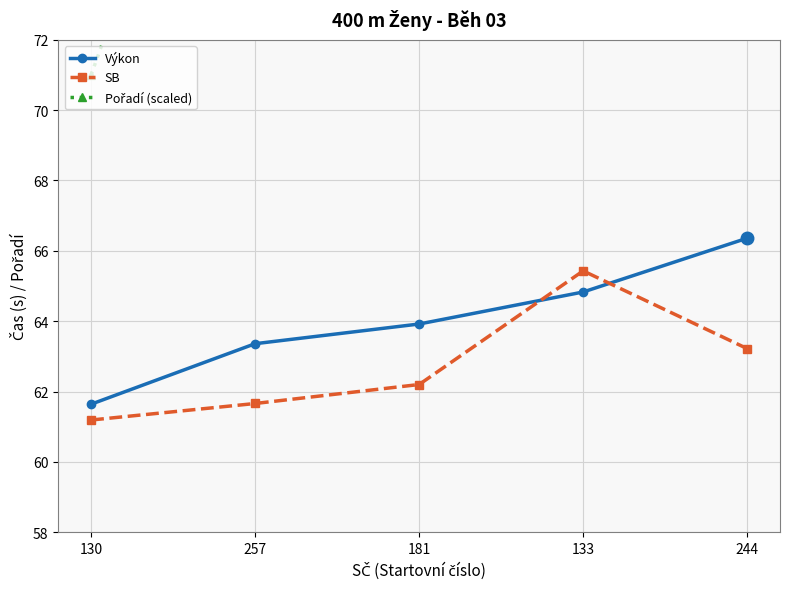

What is the sum of all Pořadí (scaled) values?

485.0